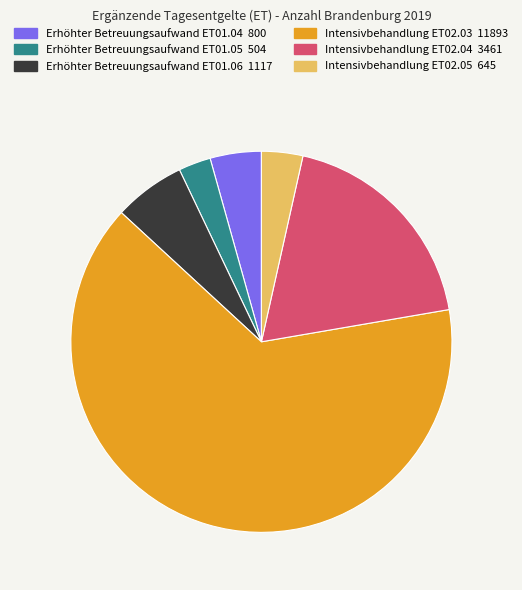

Combined, do Intensivbehandlung ET02.05 and Intensivbehandlung ET02.04 account for over 50%?

No